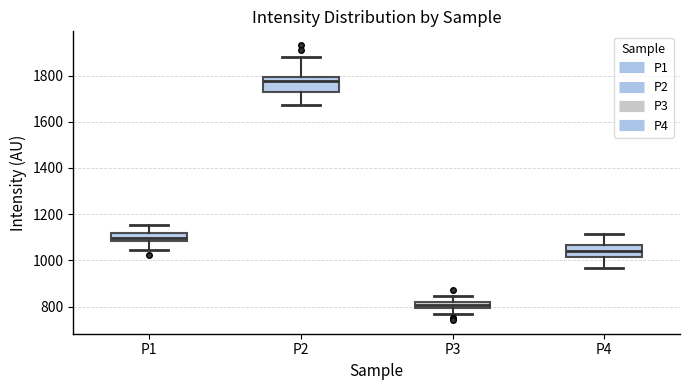

Where does the upper whisker of the box for P1 end on the y-axis? The values are not printed on the chart, so give them approximately, as read against the axis.

1160